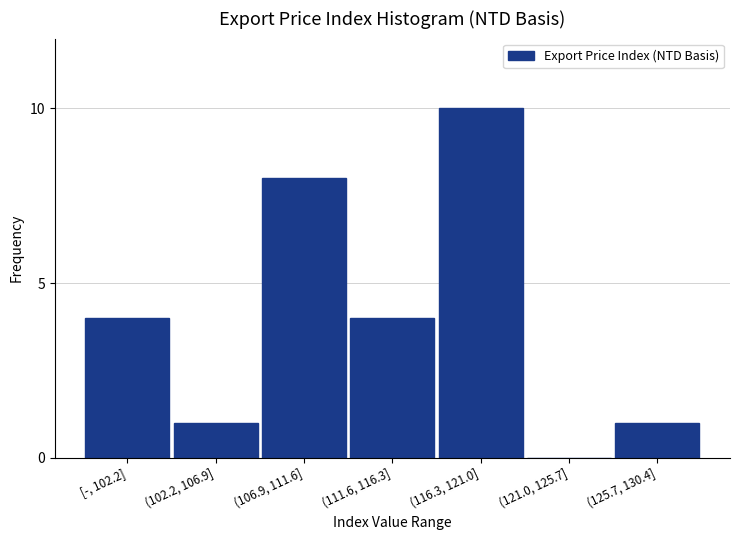

Reading left to right, extract all data points from this chart.

[-, 102.2]=4	(102.2, 106.9]=1	(106.9, 111.6]=8	(111.6, 116.3]=4	(116.3, 121.0]=10	(121.0, 125.7]=0	(125.7, 130.4]=1